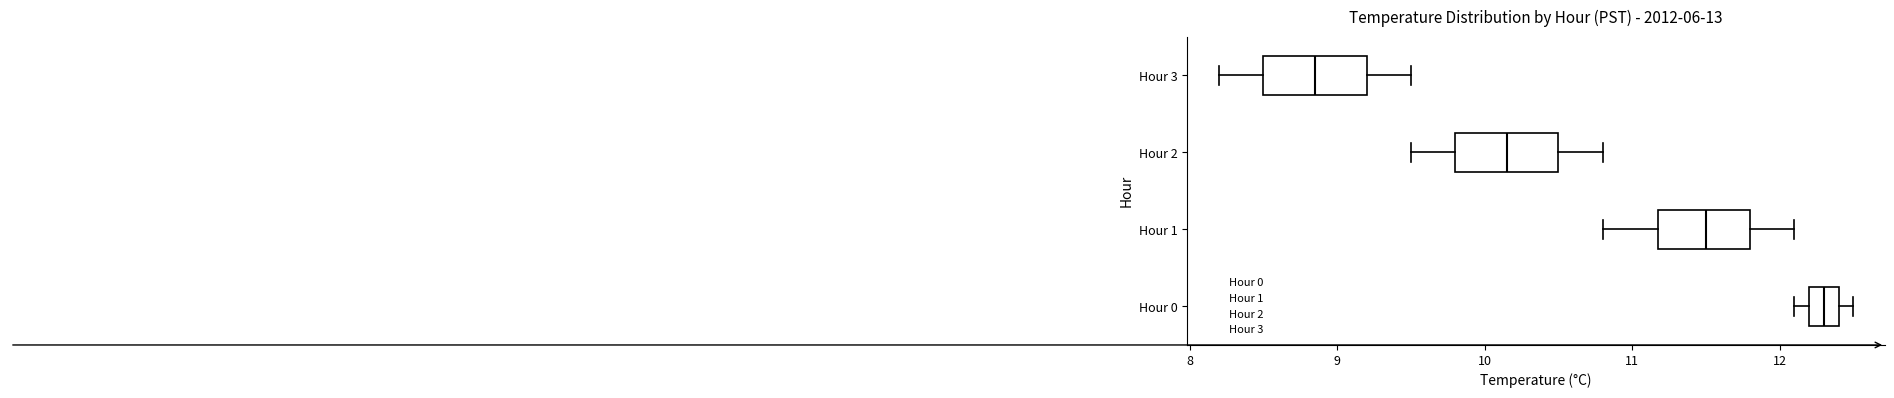

Reading bottom to top, read every box against the x-axis: the position of its median line, the range the box covers, and the ends of its whiskers. The values are not printed on the chart, so give them approximately, as read against the axis.

Hour 0: median 12.3, box 12.2 to 12.4, whiskers 12.1 to 12.5
Hour 1: median 11.5, box 11.2 to 11.8, whiskers 10.8 to 12.1
Hour 2: median 10.2, box 9.8 to 10.5, whiskers 9.5 to 10.8
Hour 3: median 8.9, box 8.5 to 9.2, whiskers 8.2 to 9.5